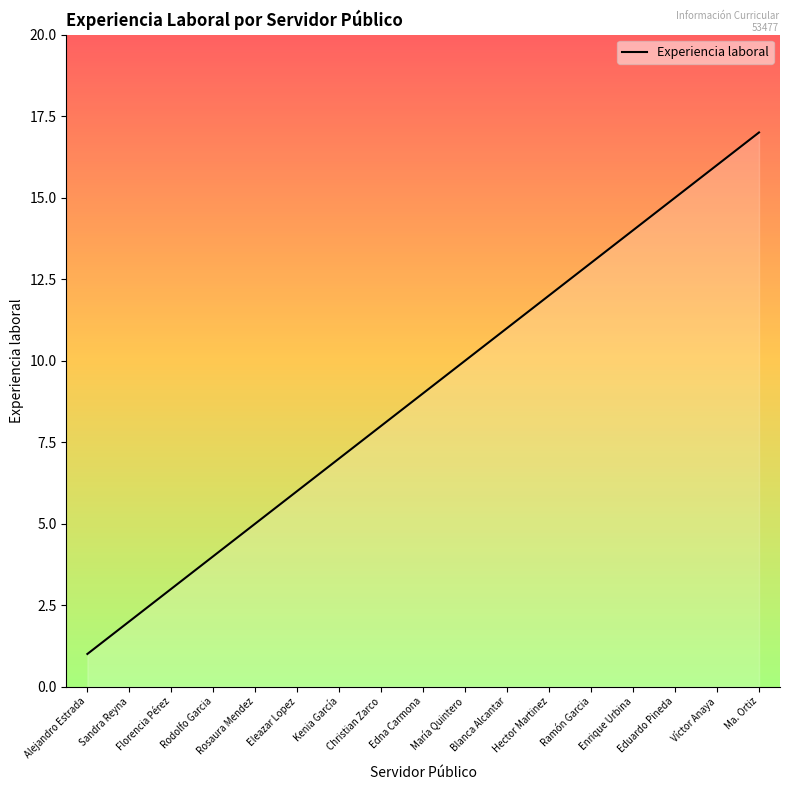

The chart shows a value of 10 at Kenia García. True or false?

False